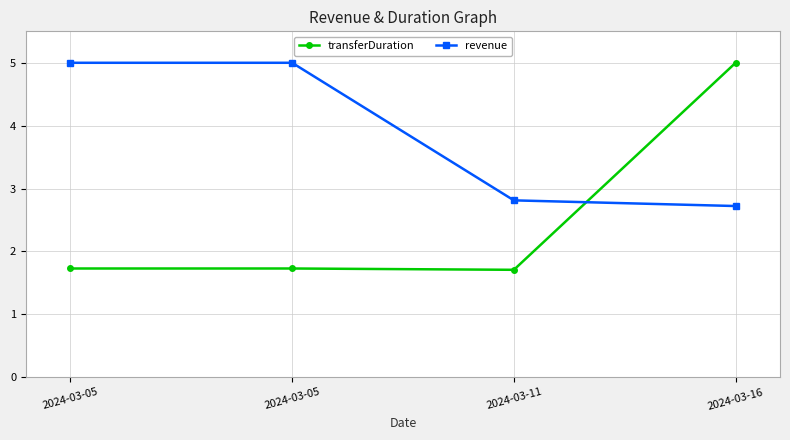

List the series in order of their overall mean, highest first.

revenue, transferDuration